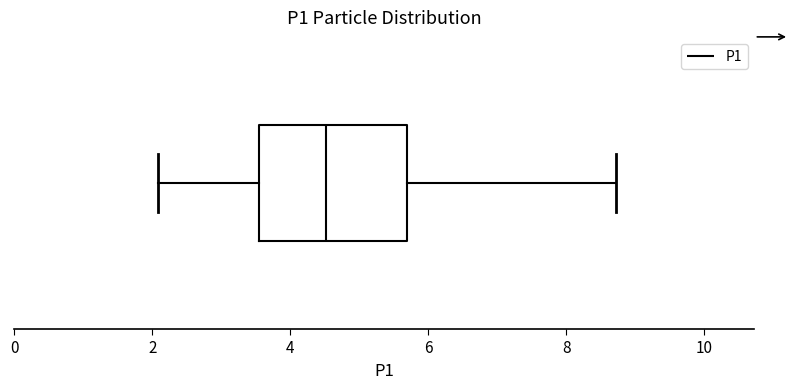

Where does the left whisker of the box end on the x-axis? The values are not printed on the chart, so give them approximately, as read against the axis.

2.0